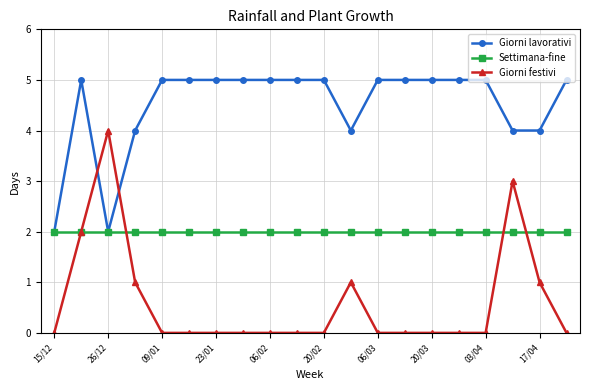

Is this an area chart (filled region under the line)?

No